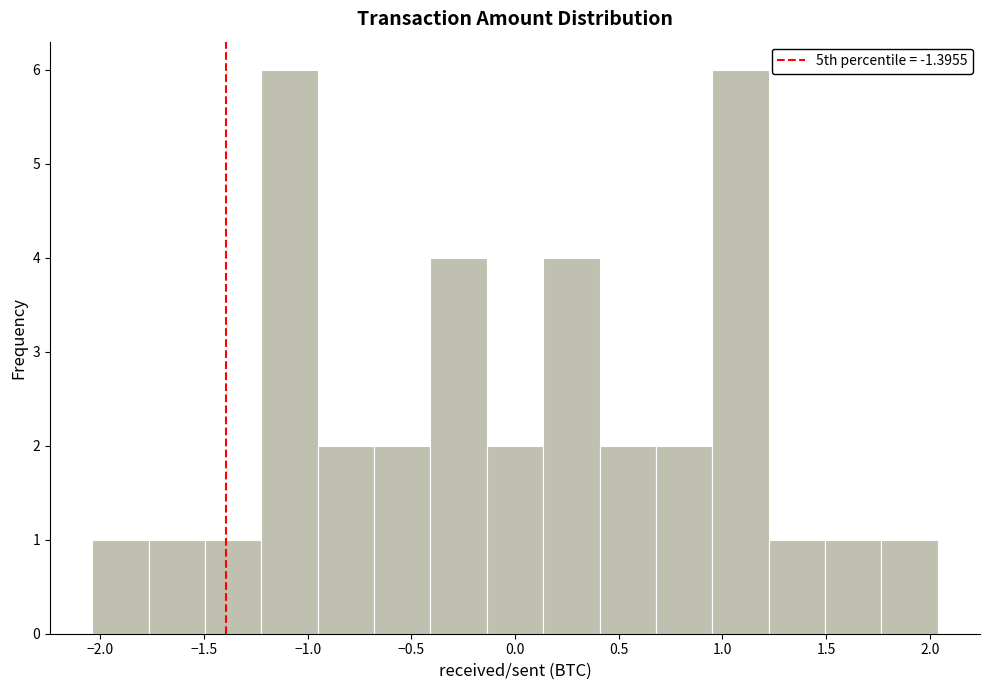

Reading left to right, transcribe this chart: for each bar, give the range it covers on the x-axis and its height. Neither the bar edges nor the heights are printed on the chart, so give them approximately, as read against the axes.

-2.05 to -1.75: 1
-1.75 to -1.50: 1
-1.50 to -1.20: 1
-1.20 to -0.95: 6
-0.95 to -0.70: 2
-0.70 to -0.40: 2
-0.40 to -0.15: 4
-0.15 to 0.15: 2
0.15 to 0.40: 4
0.40 to 0.70: 2
0.70 to 0.95: 2
0.95 to 1.20: 6
1.20 to 1.50: 1
1.50 to 1.75: 1
1.75 to 2.05: 1